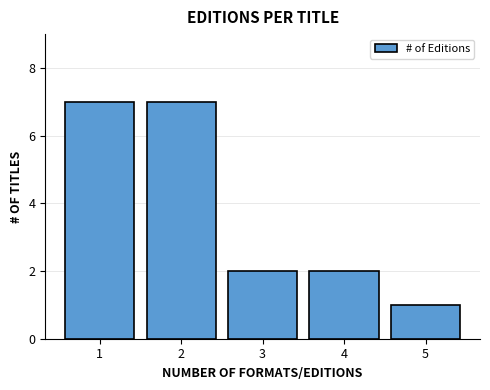

Reading left to right, transcribe all the data shown in this chart.

7	7	2	2	1